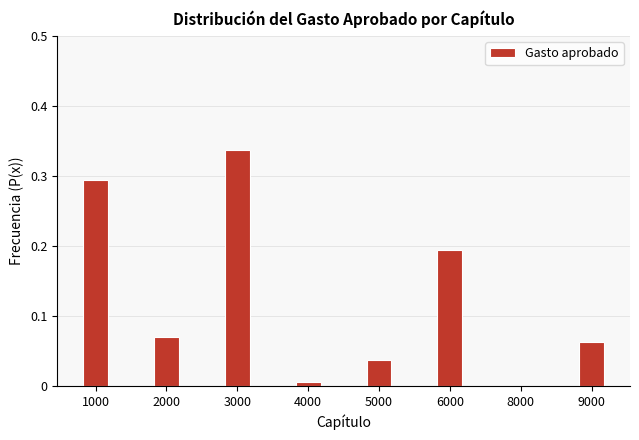

What is the sum of all values?

1.0